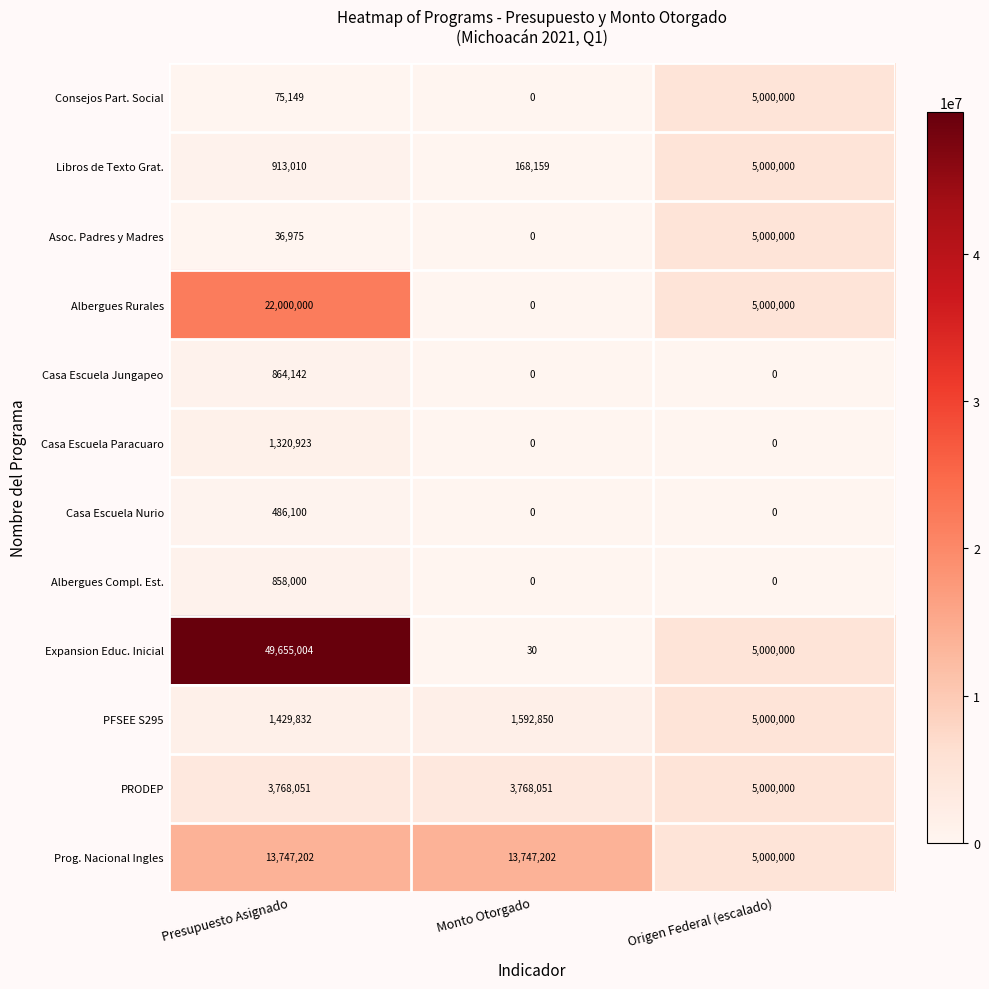

At which label does Albergues Rurales reach its peak?

Presupuesto Asignado